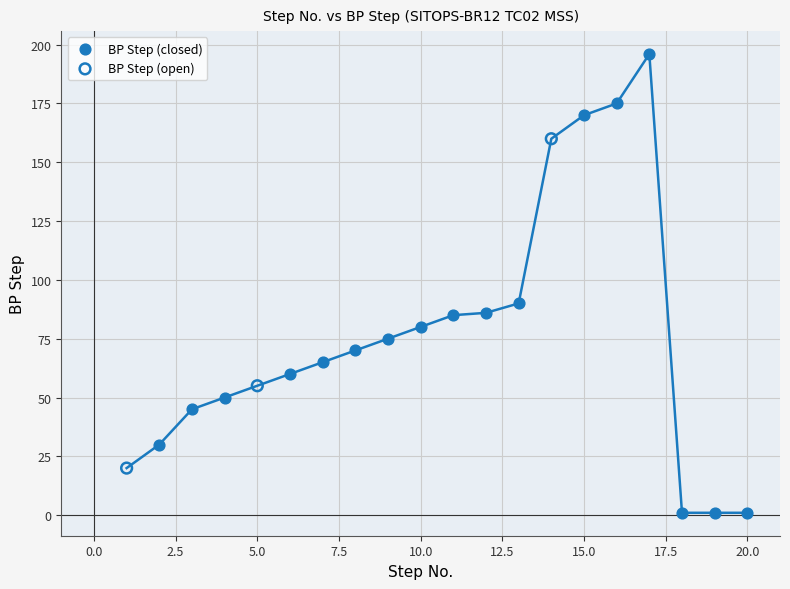

Which series has the largest Y range (max minus min)?

BP Step (closed)